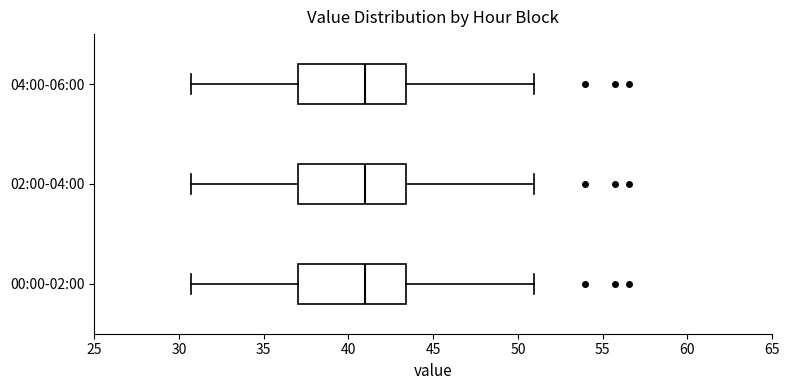

Reading bottom to top, transcribe this box plot: for each box, give where its median line is, the range the box spans, and where its two whiskers end, as read against the x-axis. The values are not printed on the chart, so give them approximately, as read against the axis.

00:00-02:00: median 41.0, box 37.0 to 43.5, whiskers 30.5 to 51.0
02:00-04:00: median 41.0, box 37.0 to 43.5, whiskers 30.5 to 51.0
04:00-06:00: median 41.0, box 37.0 to 43.5, whiskers 30.5 to 51.0